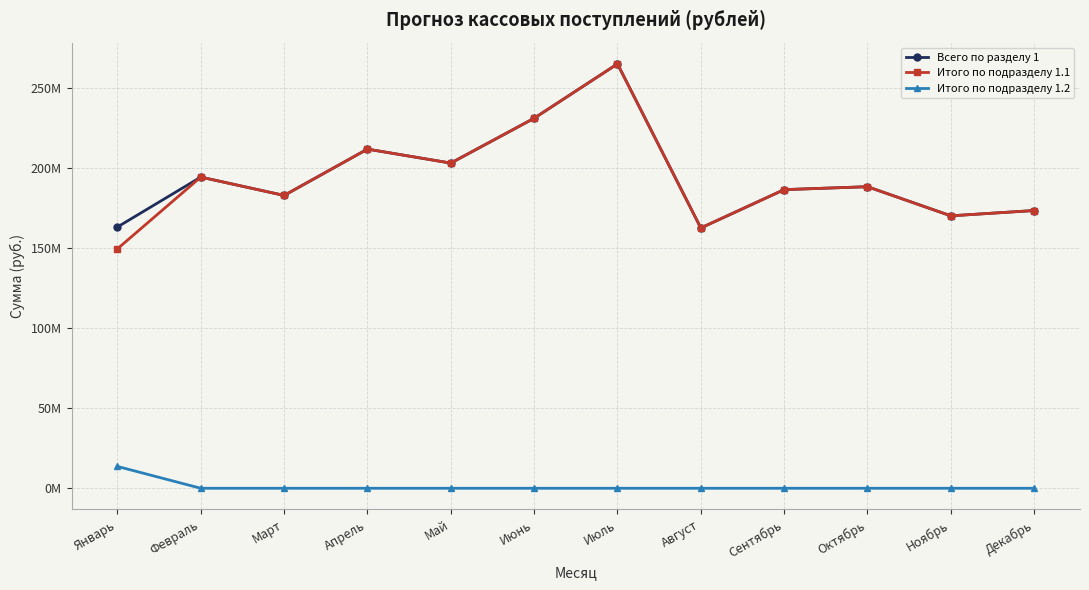

Rank the series by their maximum value, from highest to lowest.

Всего по разделу 1, Итого по подразделу 1.1, Итого по подразделу 1.2